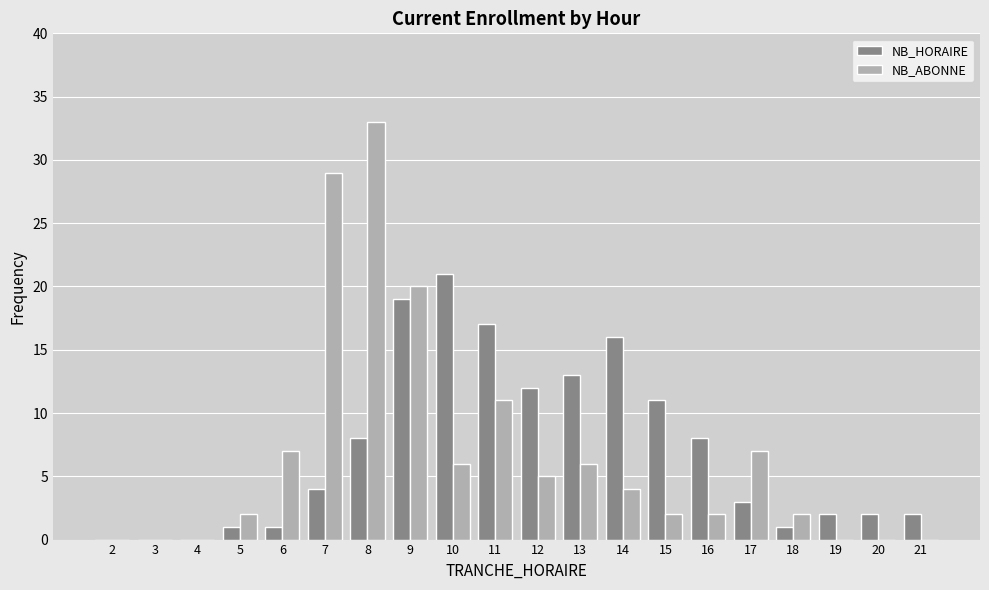

The value of NB_ABONNE at 6 is 7. True or false?

True